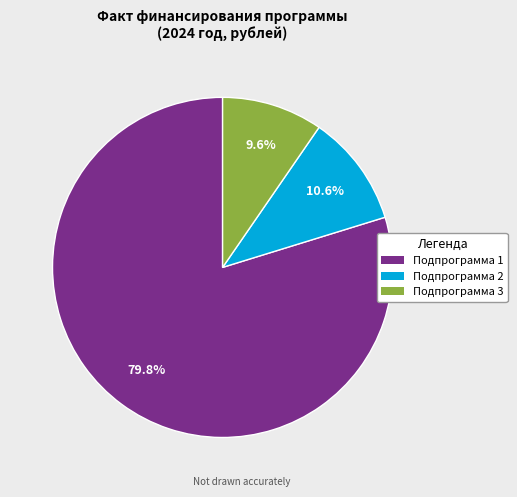

Is there any slice that represents more than half of the pie?

Yes